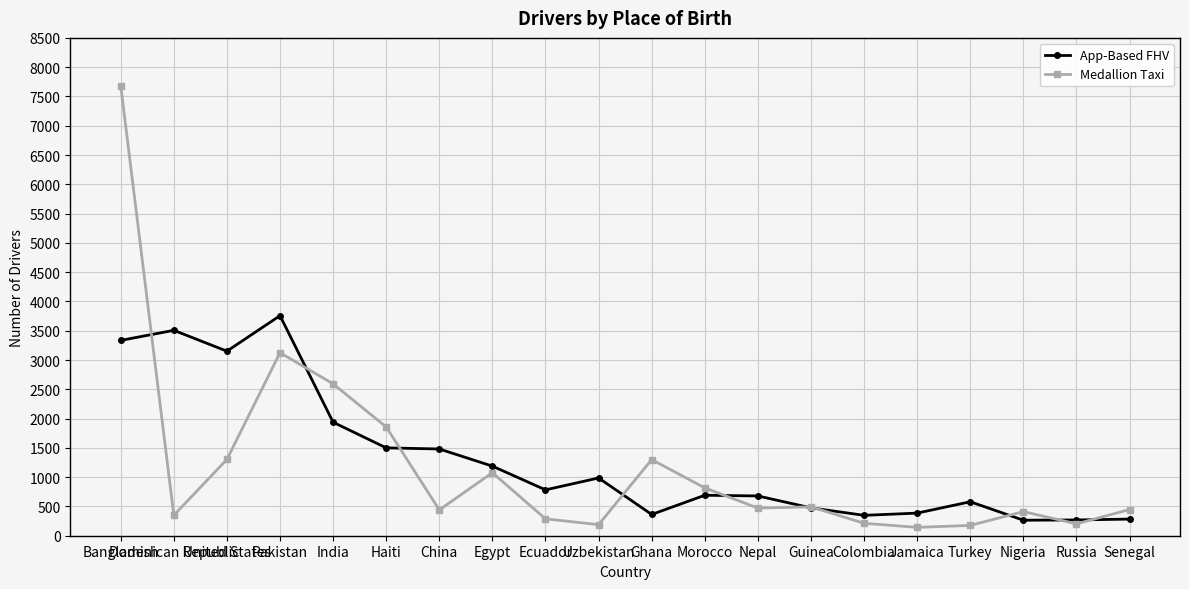

Is this an area chart (filled region under the line)?

No